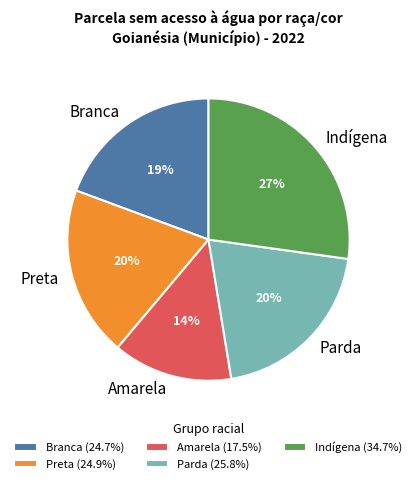

Count the number of slices in the pie.

5